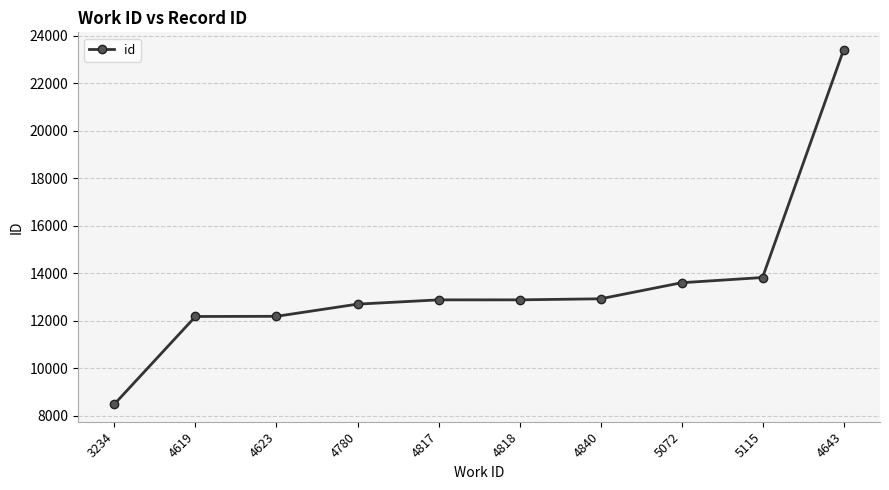

What is the greatest value displayed?

23402